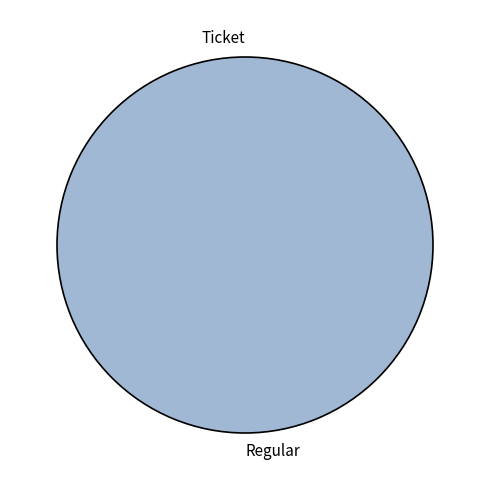

Which slice is the largest?

Regular